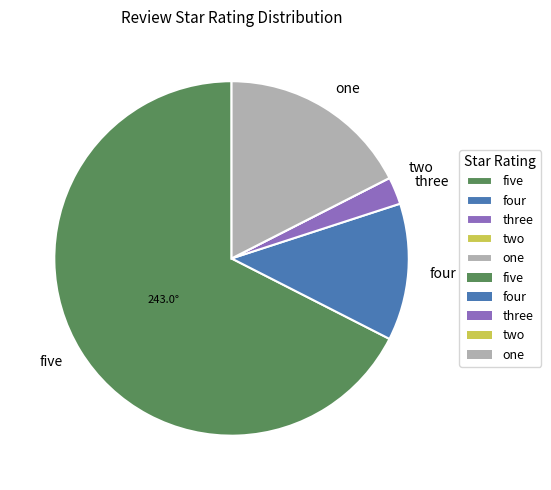

Is there a majority slice in this chart?

Yes